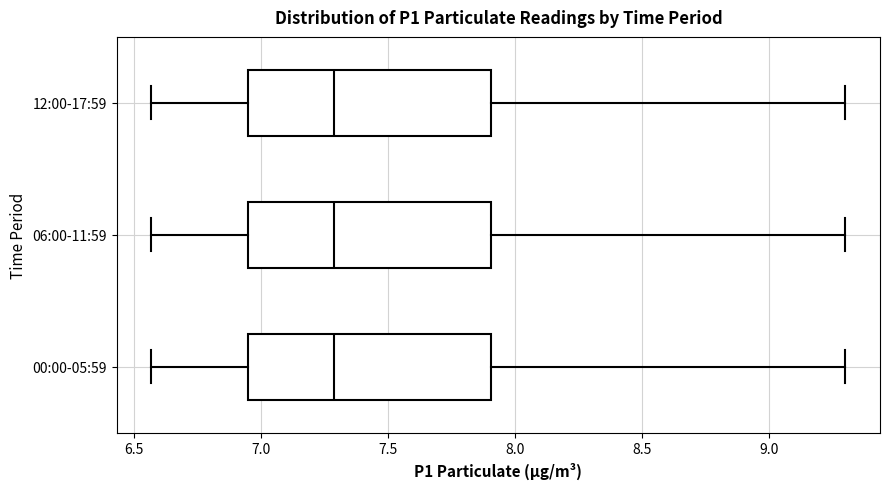

Where is the right edge of the box for 00:00-05:59 on the x-axis? The values are not printed on the chart, so give them approximately, as read against the axis.

7.90